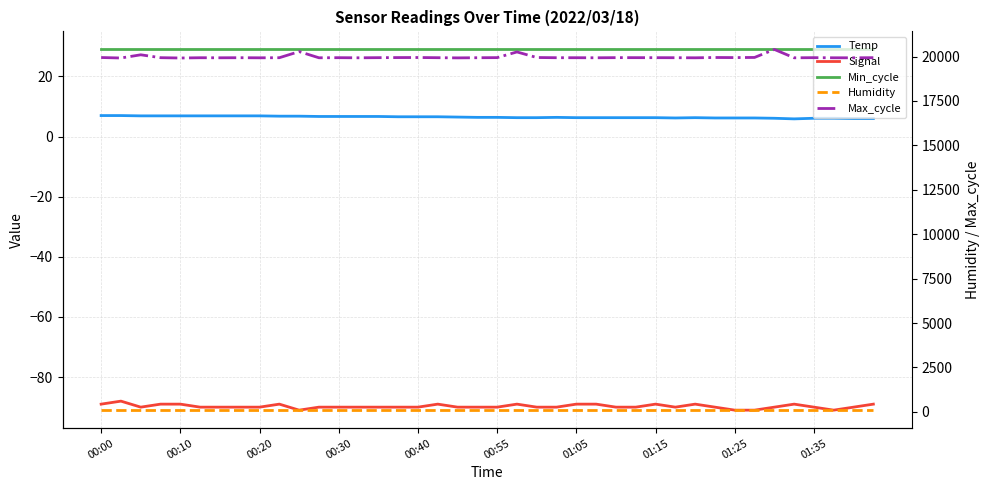

What is the total value across all series at 01:35?

19980.0